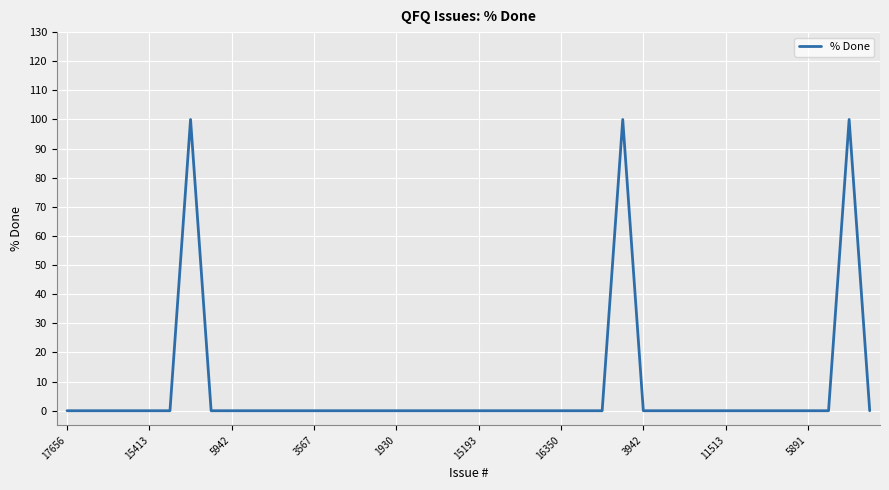

The chart shows a value of -46 at 3942. True or false?

False